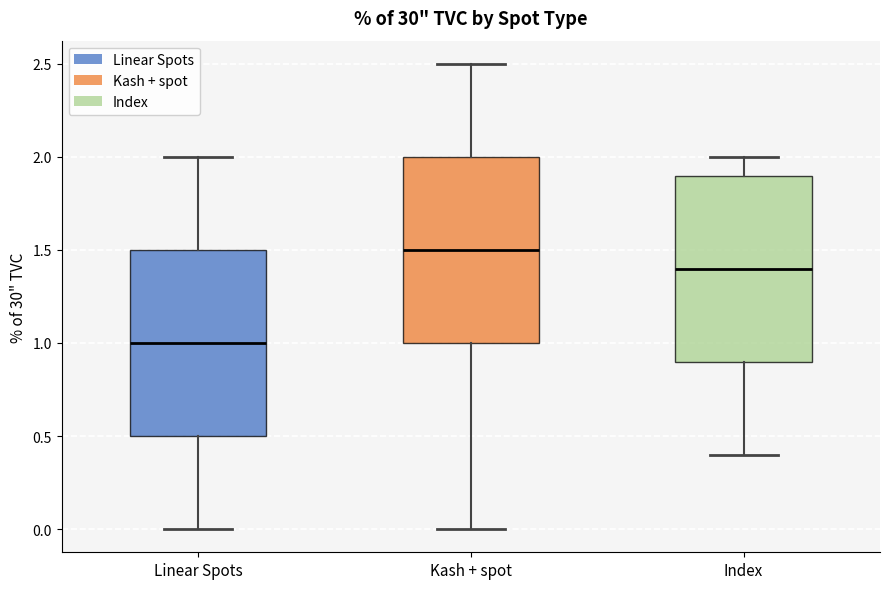

Reading left to right, read every box against the y-axis: the position of its median line, the range the box covers, and the ends of its whiskers. The values are not printed on the chart, so give them approximately, as read against the axis.

Linear Spots: median 1.0, box 0.5 to 1.5, whiskers 0.0 to 2.0
Kash + spot: median 1.5, box 1.0 to 2.0, whiskers 0.0 to 2.5
Index: median 1.4, box 0.9 to 1.9, whiskers 0.4 to 2.0